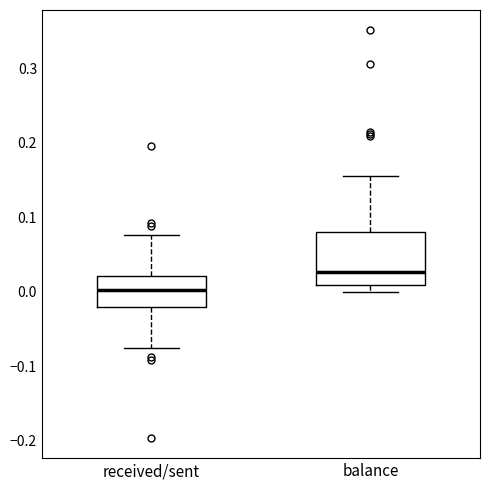

Which box's median line is the lowest?

received/sent